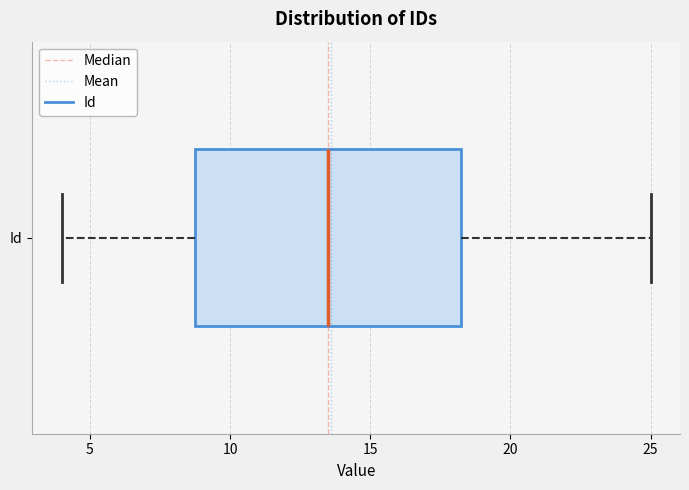

Where is the left edge of the box for Id on the x-axis? The values are not printed on the chart, so give them approximately, as read against the axis.

9.0